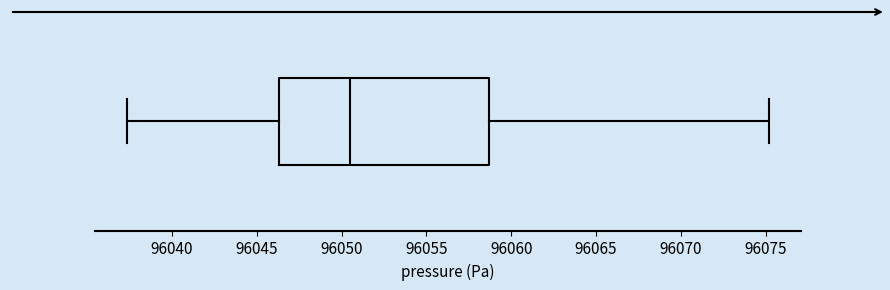

Read this box plot against the x-axis: the position of the median line, the range covered by the box, and the ends of both whiskers. The values are not printed on the chart, so give them approximately, as read against the axis.

median 96050.5, box 96046.5 to 96058.5, whiskers 96037.5 to 96075.0